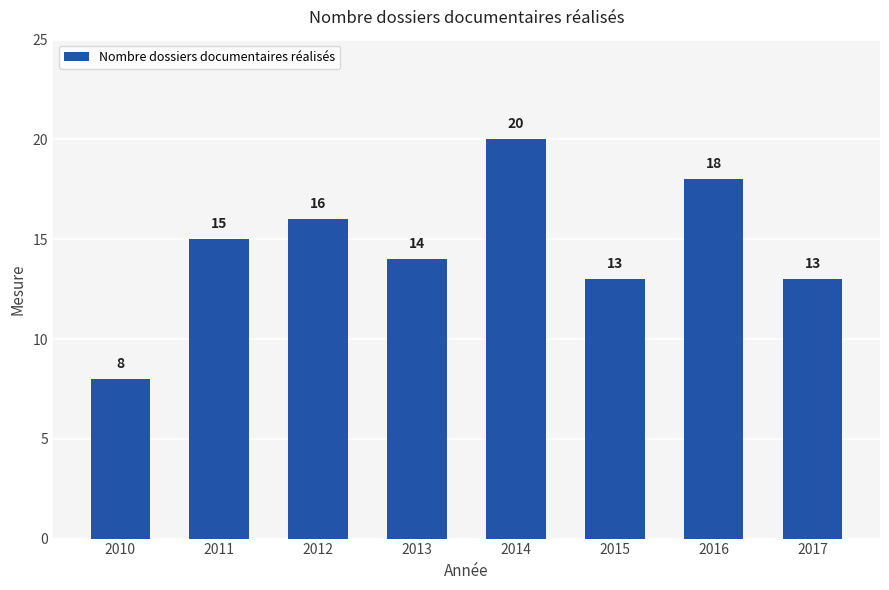

Which label corresponds to the smallest value in the chart?

2010